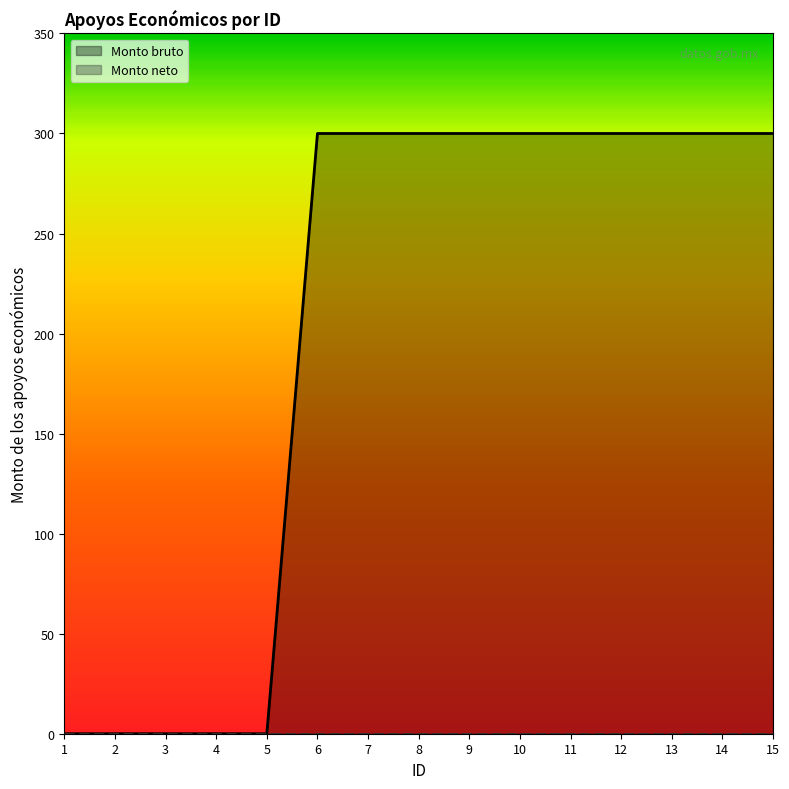

Which label corresponds to the largest value in the chart?

6